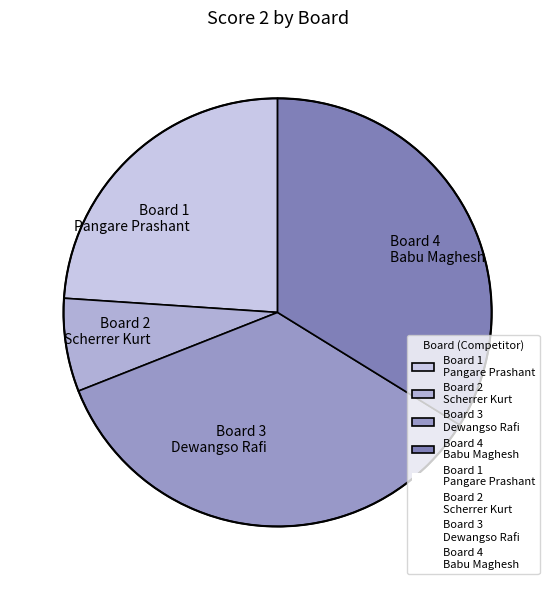

Is there a majority slice in this chart?

No